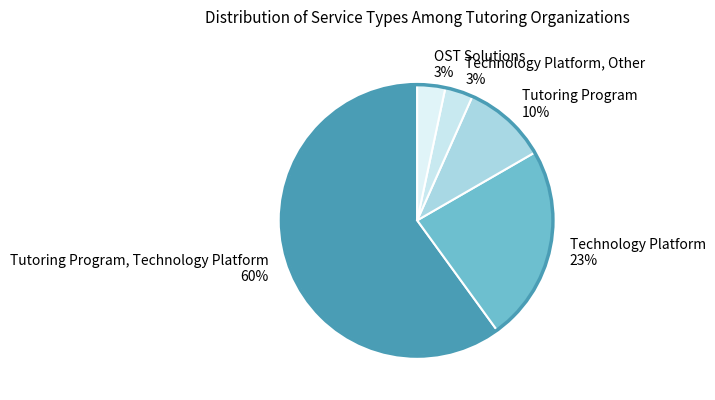

Count the number of slices in the pie.

5